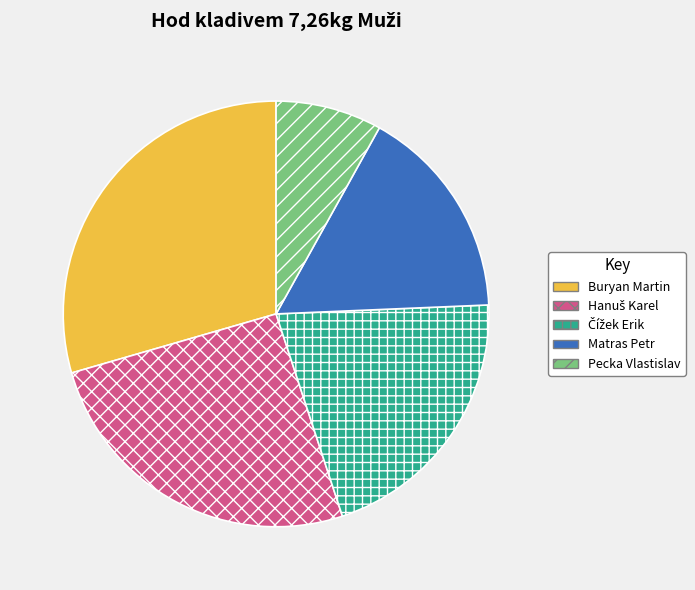

How many segments does this pie chart have?

5